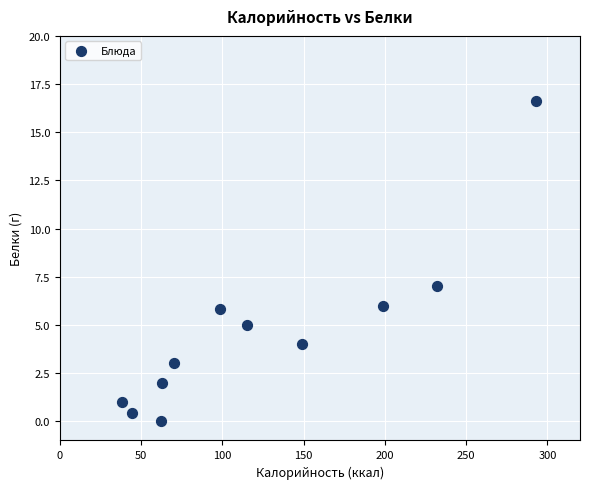

What is the range of Y values (max minus min)?

16.6